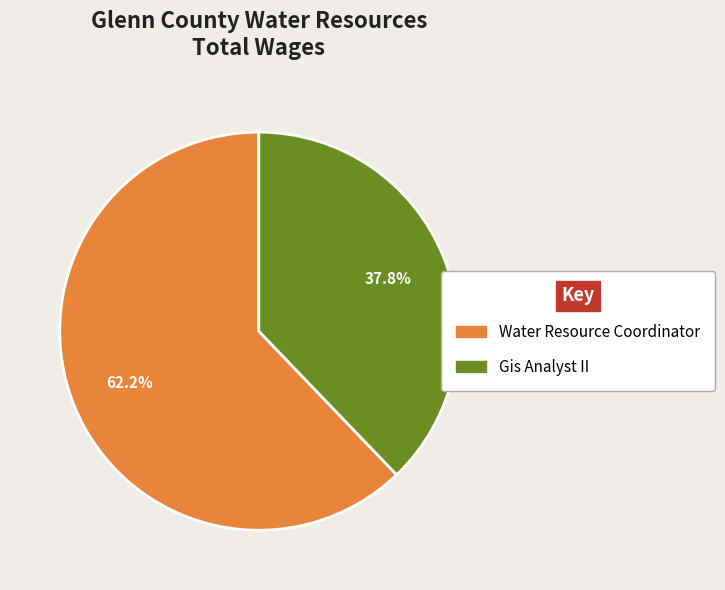

Which slice is the largest?

Water Resource Coordinator